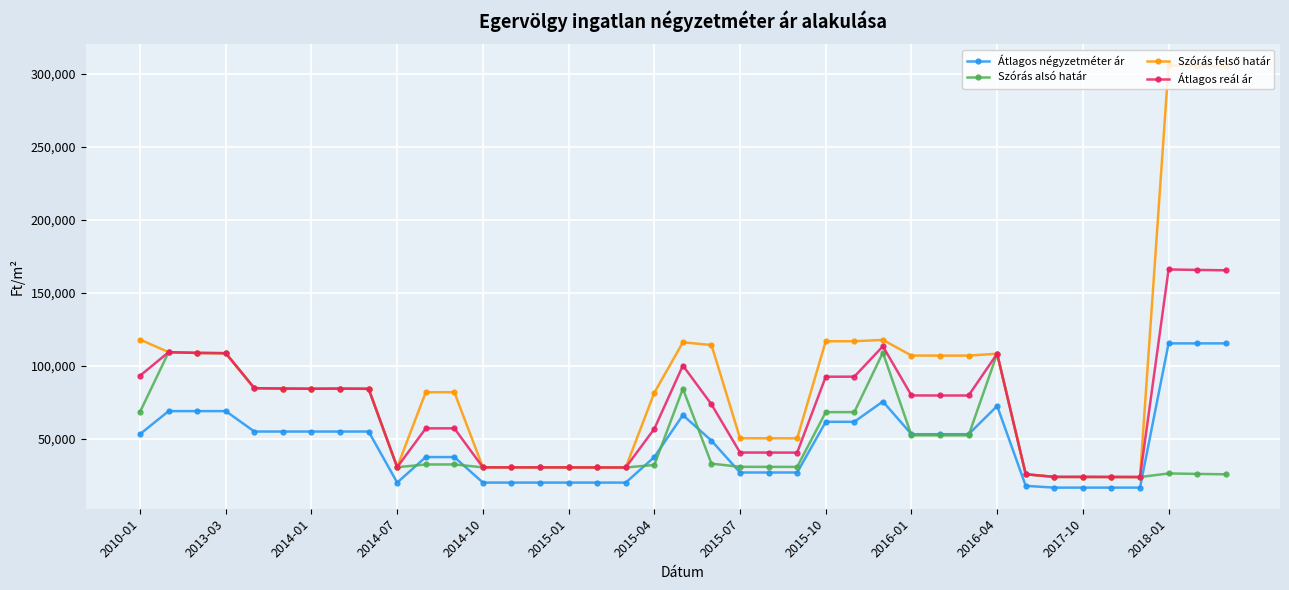

What is the maximum value shown in the chart?

305905